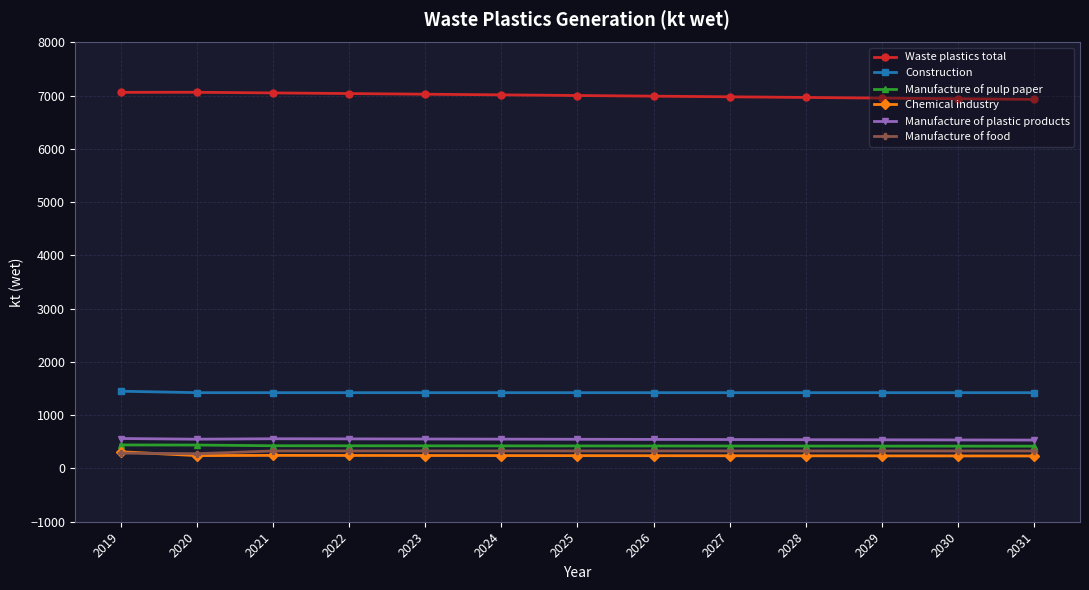

What is the spread (max minus min) of values at 2023?

6785.2